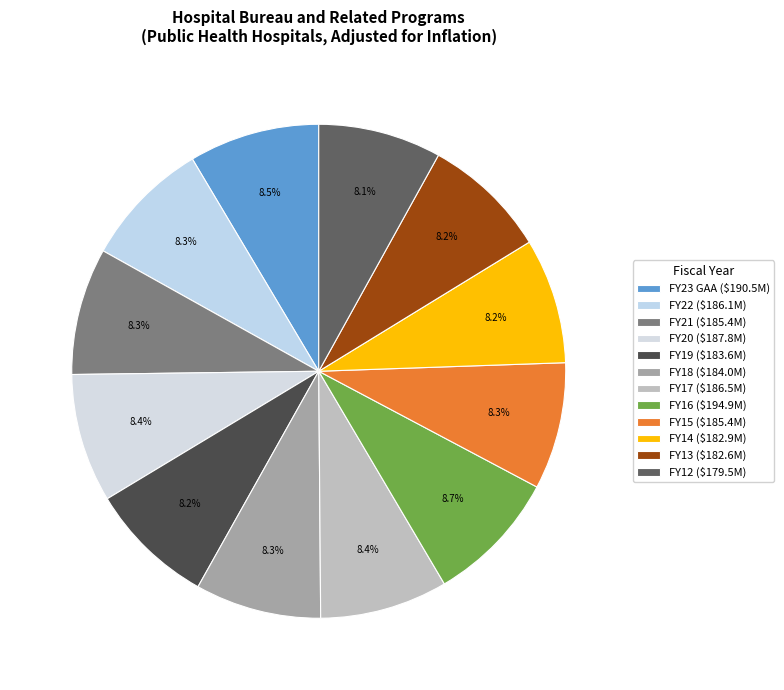

What is the change in value from FY23 GAA to FY16?

+4392172